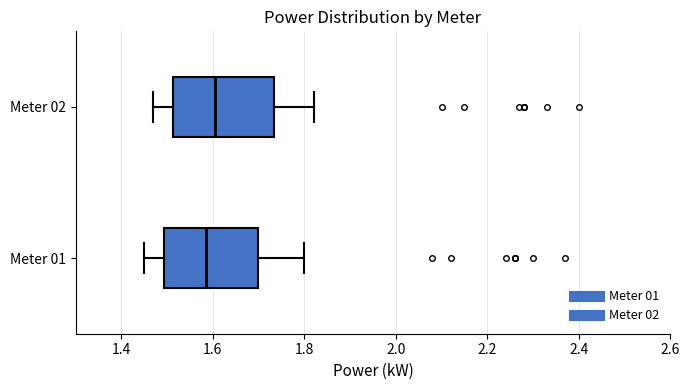

Which box has the furthest to the left median line?

Meter 01